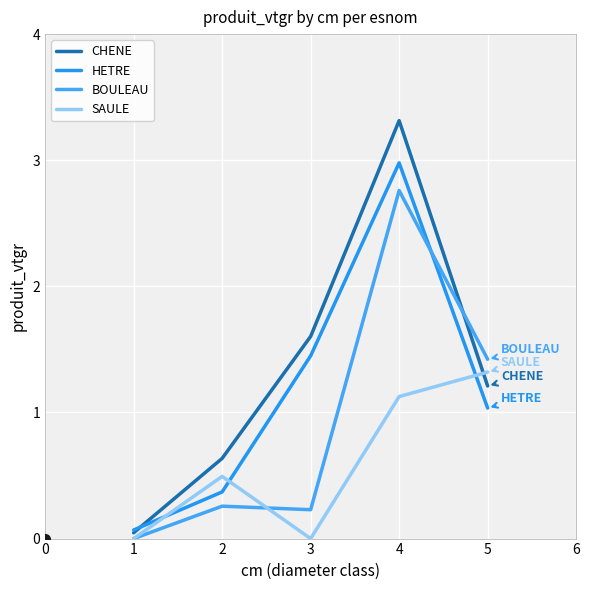

Which category has the highest value in the SAULE series?

5